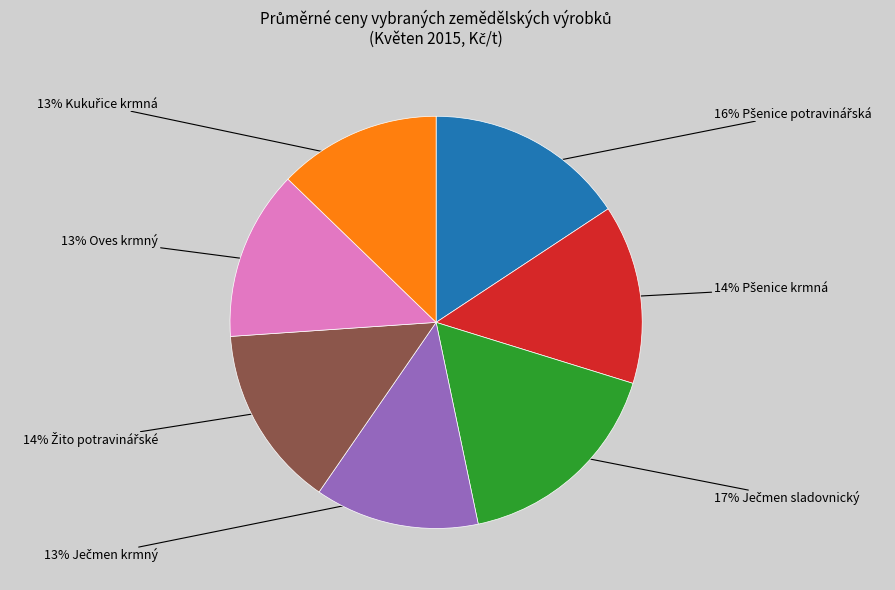

Is there a majority slice in this chart?

No